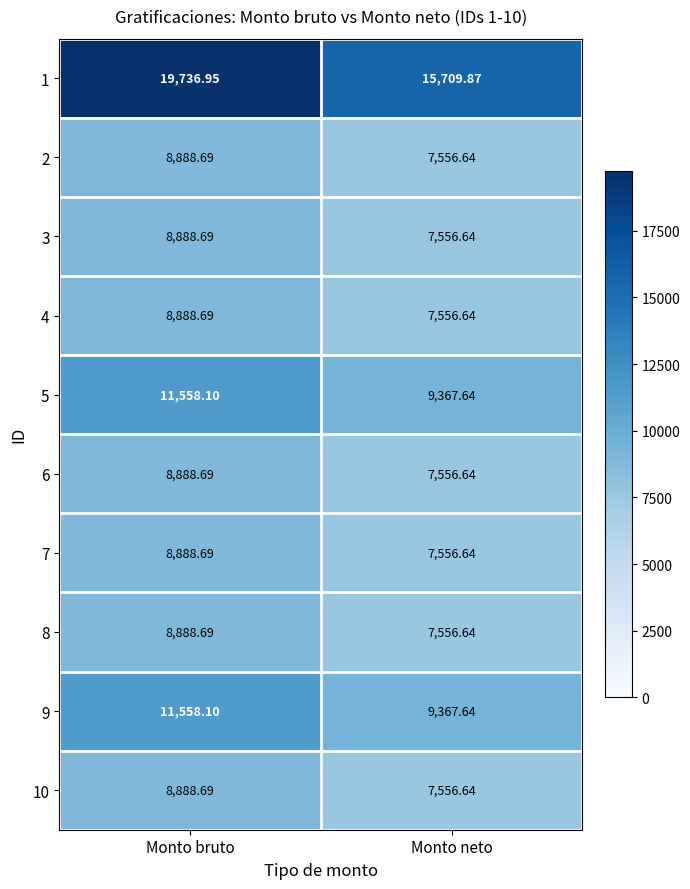

At which category is the sum across all series the highest?

Monto bruto